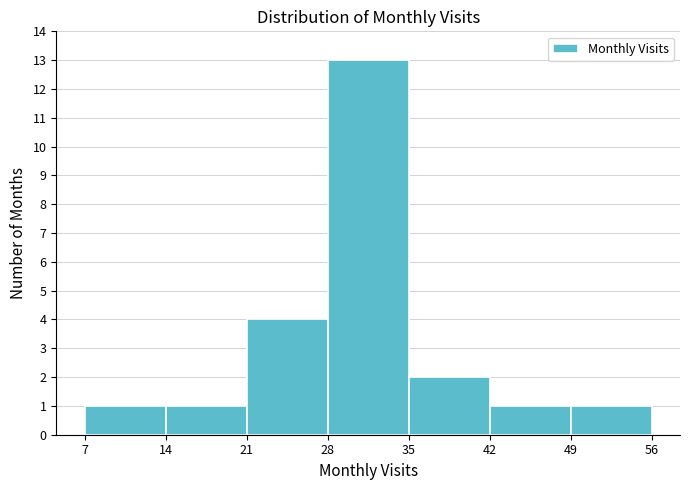

Reading left to right, transcribe this chart: for each bar, give the range it covers on the x-axis and its height. The values are not printed on the chart, so give them approximately, as read against the axis.

7 to 14: 1
14 to 21: 1
21 to 28: 4
28 to 35: 13
35 to 42: 2
42 to 49: 1
49 to 56: 1